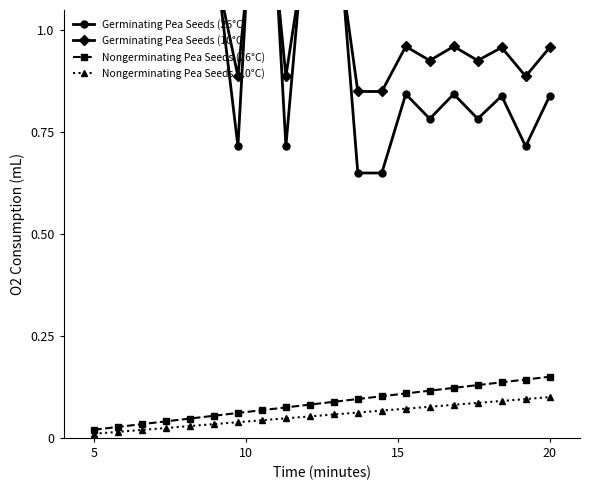

True or false: Nongerminating Pea Seeds (26°C) and Germinating Pea Seeds (26°C) intersect in this chart.

False